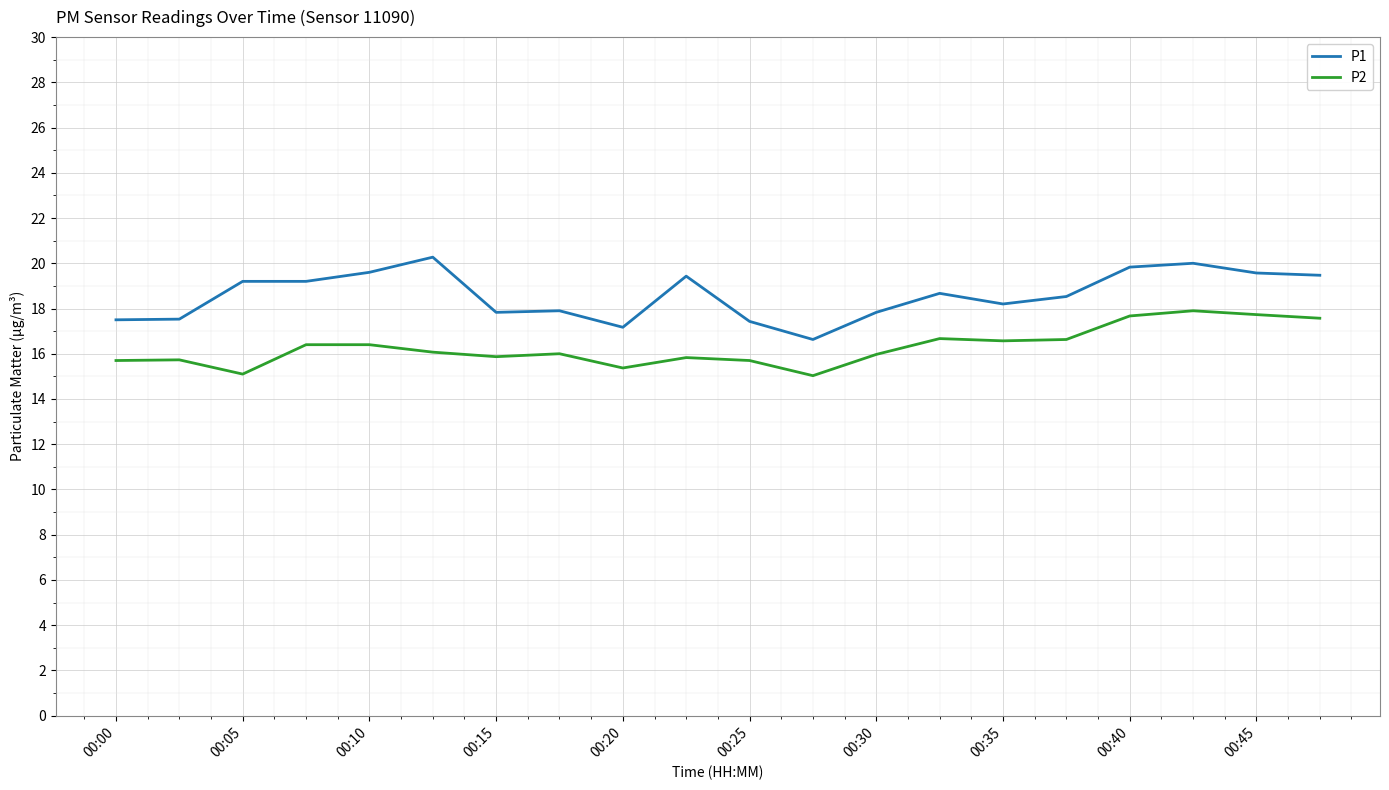

Which series has the largest range (max minus min)?

P1